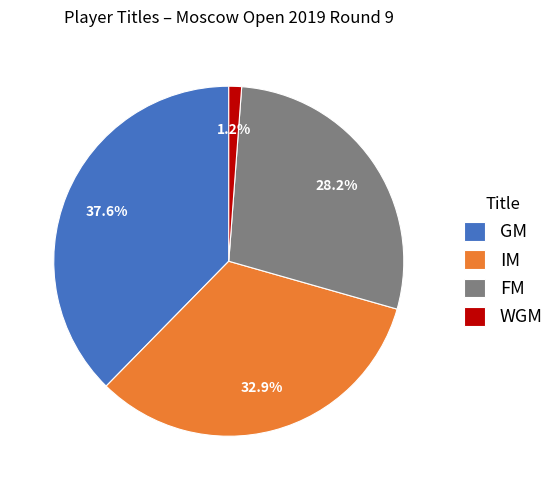

What is the smallest slice in the pie chart?

WGM